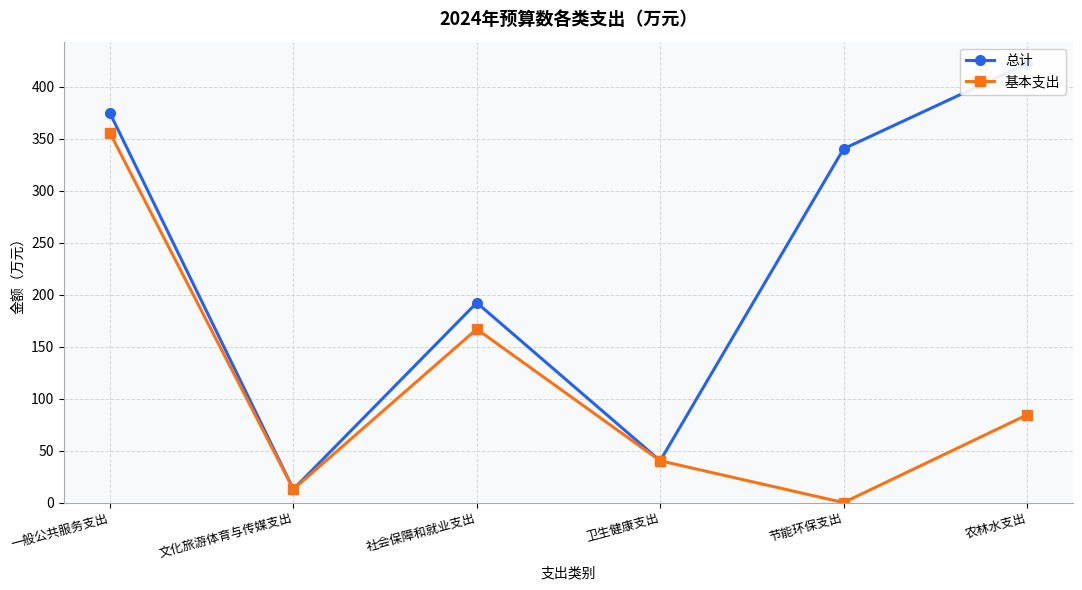

Between 一般公共服务支出 and 节能环保支出, which series saw the biggest shift?

基本支出